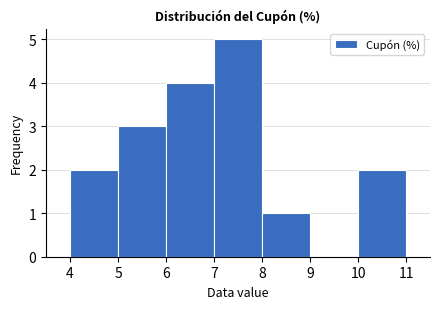

Over which range of the x-axis is the bar tallest?

7 to 8